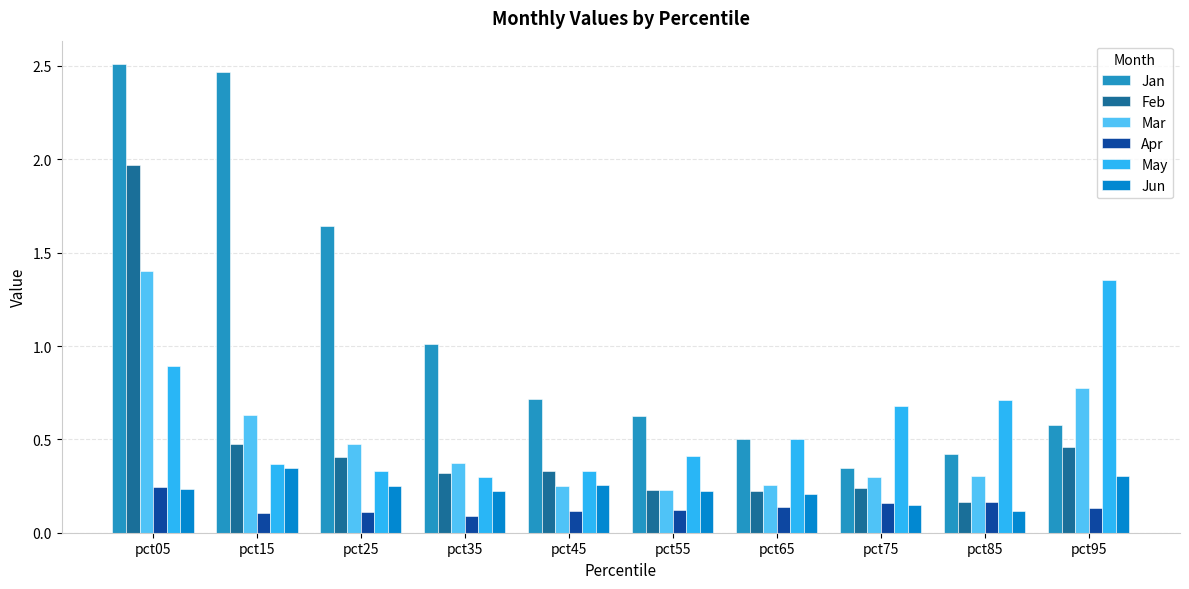

Reading left to right, list all the values displayed in this chart.

Jan: 2.5	2.5	1.6	1.0	0.7	0.6	0.5	0.3	0.4	0.6
Feb: 2.0	0.5	0.4	0.3	0.3	0.2	0.2	0.2	0.2	0.5
Mar: 1.4	0.6	0.5	0.4	0.3	0.2	0.3	0.3	0.3	0.8
Apr: 0.2	0.1	0.1	0.1	0.1	0.1	0.1	0.2	0.2	0.1
May: 0.9	0.4	0.3	0.3	0.3	0.4	0.5	0.7	0.7	1.4
Jun: 0.2	0.3	0.2	0.2	0.3	0.2	0.2	0.2	0.1	0.3